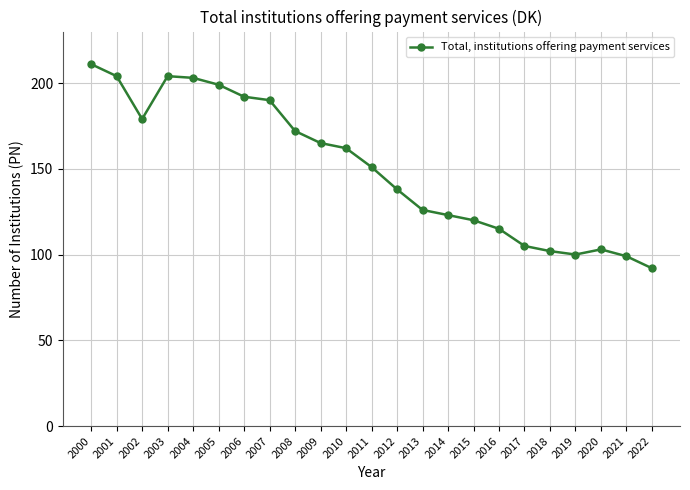

Reading right to left, transcribe all the data shown in this chart.

92	99	103	100	102	105	115	120	123	126	138	151	162	165	172	190	192	199	203	204	179	204	211